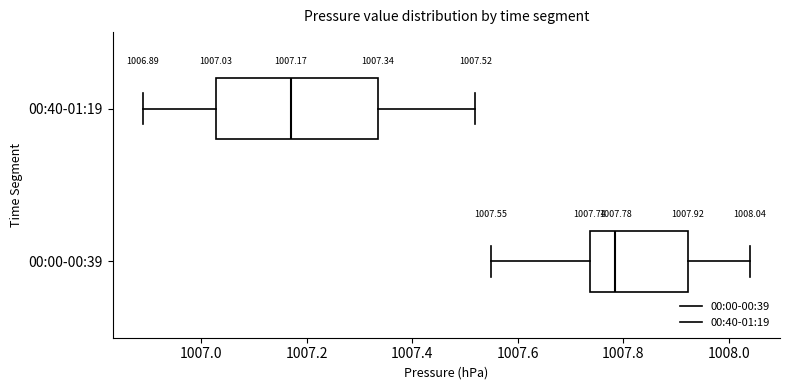

Which box's median line is the furthest to the left?

00:40-01:19